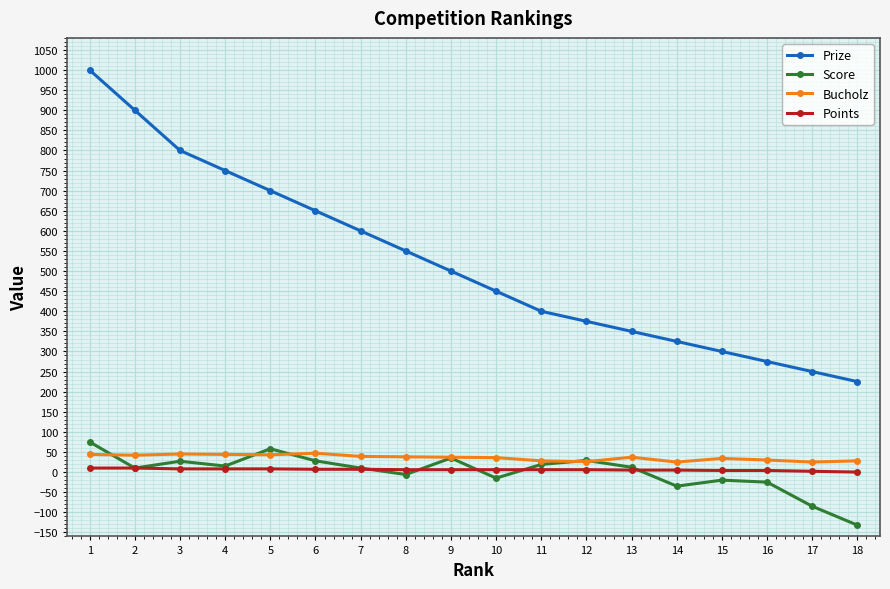

At which label does Prize reach its minimum?

18